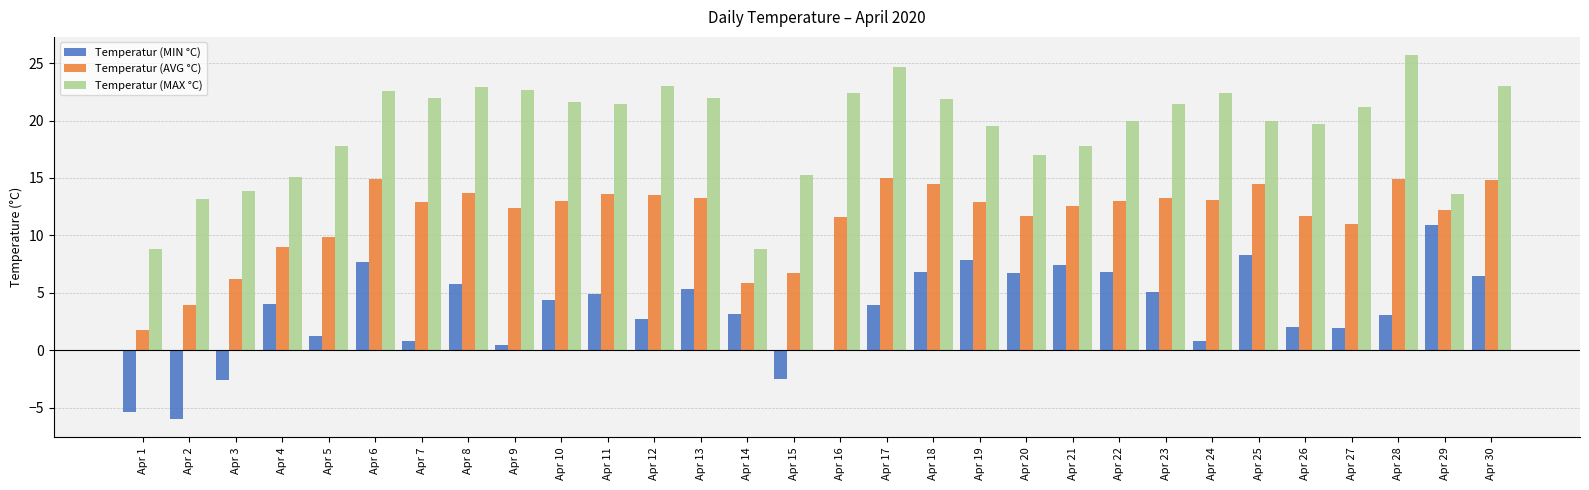

The value of Temperatur (AVG °C) at Apr 15 is 6.7. True or false?

True